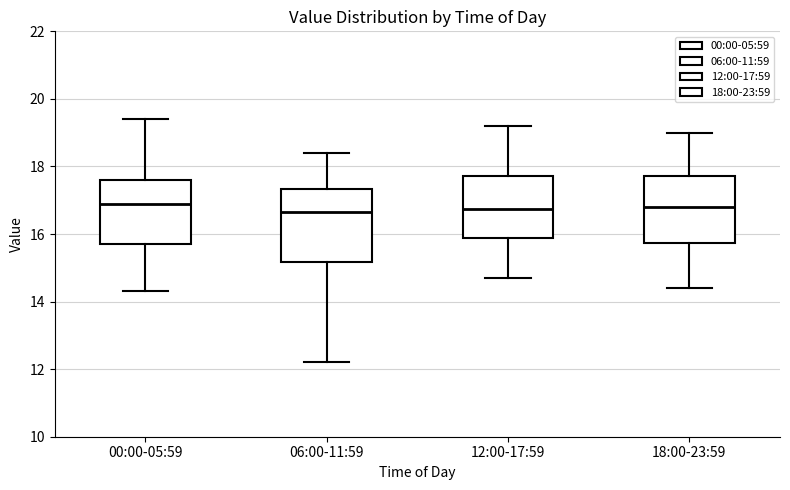

Reading left to right, transcribe this box plot: for each box, give where its median line is, the range the box spans, and where its two whiskers end, as read against the y-axis. The values are not printed on the chart, so give them approximately, as read against the axis.

00:00-05:59: median 17.0, box 15.8 to 17.6, whiskers 14.4 to 19.4
06:00-11:59: median 16.6, box 15.2 to 17.4, whiskers 12.2 to 18.4
12:00-17:59: median 16.8, box 15.8 to 17.8, whiskers 14.8 to 19.2
18:00-23:59: median 16.8, box 15.8 to 17.8, whiskers 14.4 to 19.0